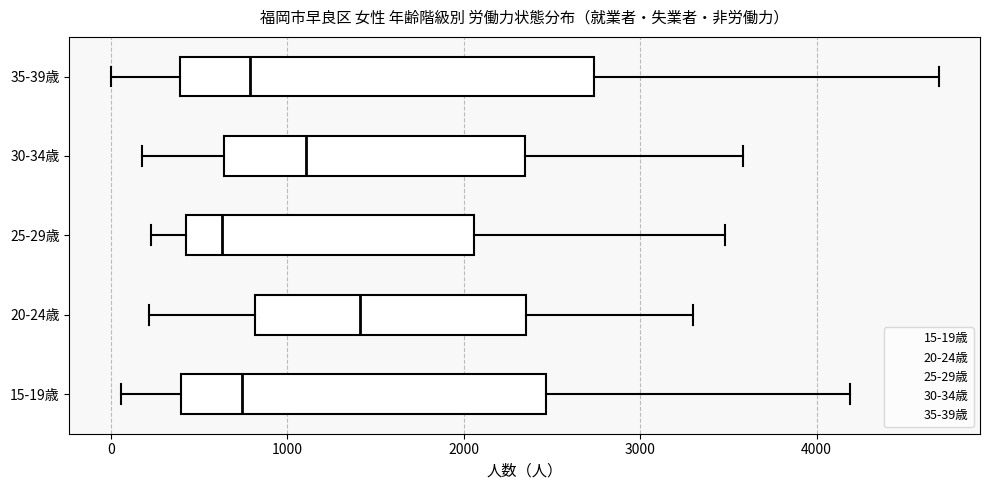

Where is the right edge of the box for 20-24歳 on the x-axis? The values are not printed on the chart, so give them approximately, as read against the axis.

2400